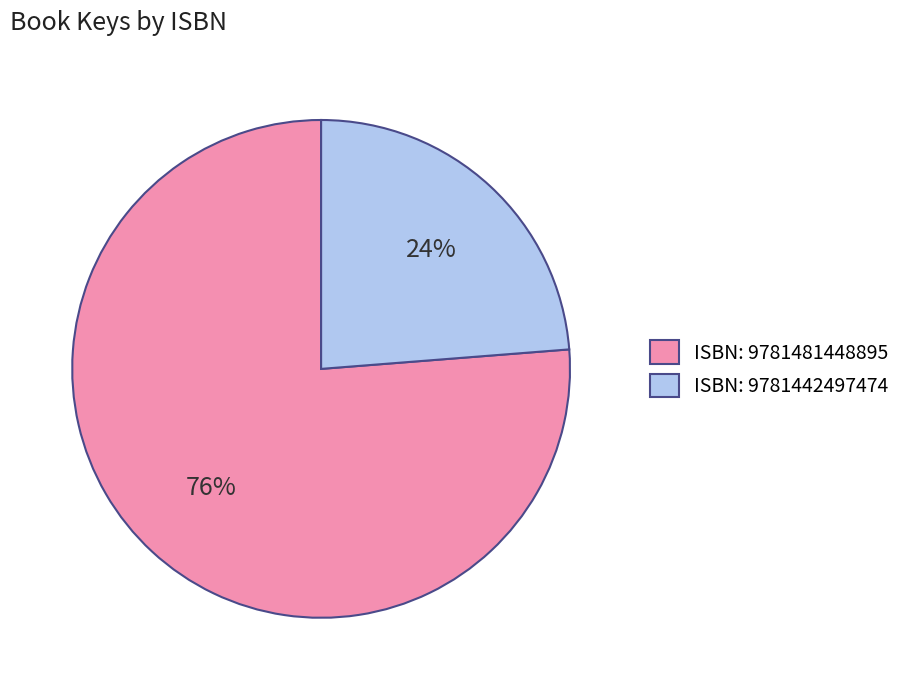

To the nearest percent, what is the combined percentage of ISBN: 9781481448895 and ISBN: 9781442497474?

100%